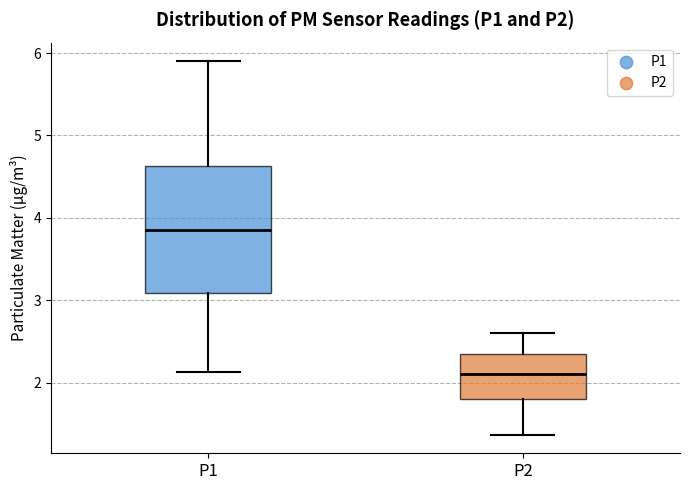

Comparing the boxes themselves (not the whiskers), which one is the tallest?

P1